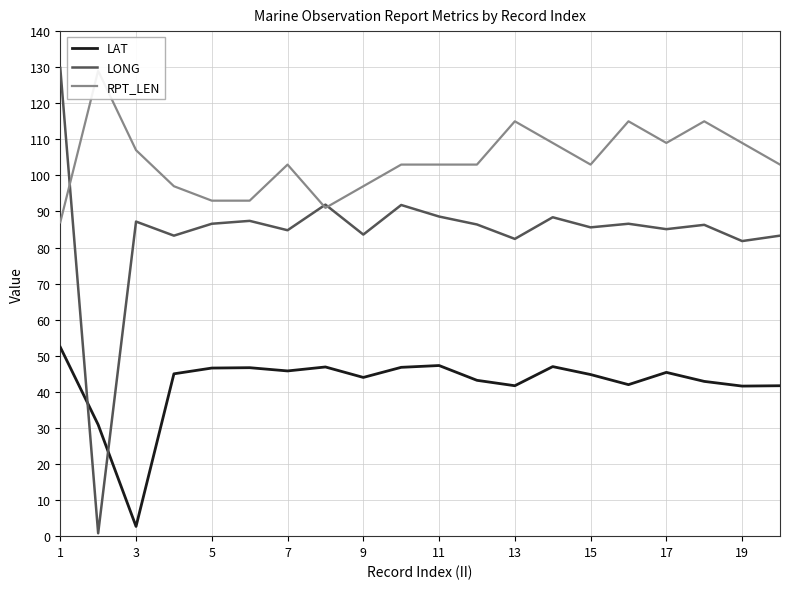

Reading right to left, list all the values displayed in this chart.

LAT: 41.7	41.6	42.9	45.4	42.0	44.8	47.0	41.7	43.2	47.3	46.8	44.0	46.9	45.8	46.7	46.6	45.0	2.7	30.9	52.4
LONG: 83.3	81.8	86.3	85.1	86.6	85.6	88.4	82.4	86.4	88.6	91.8	83.6	91.9	84.8	87.4	86.6	83.3	87.2	0.8	129.8
RPT_LEN: 103.0	109.0	115.0	109.0	115.0	103.0	109.0	115.0	103.0	103.0	103.0	97.0	91.0	103.0	93.0	93.0	97.0	107.0	129.0	87.0